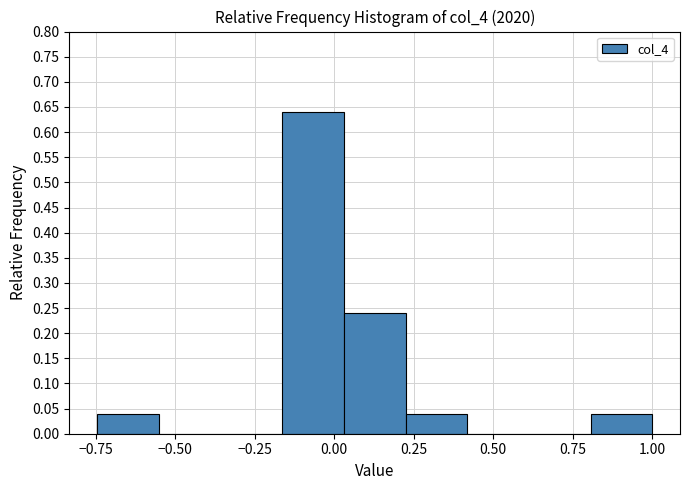

Read against the x-axis, roughly where is the centre of the tallest bar?

-0.05